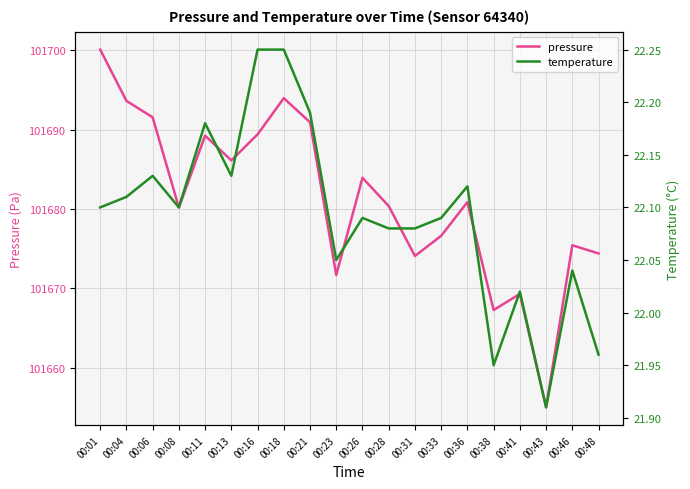

List the labels in order of temperature value, smallest first.

00:43, 00:38, 00:48, 00:41, 00:46, 00:23, 00:28, 00:31, 00:26, 00:33, 00:01, 00:08, 00:04, 00:36, 00:06, 00:13, 00:11, 00:21, 00:16, 00:18